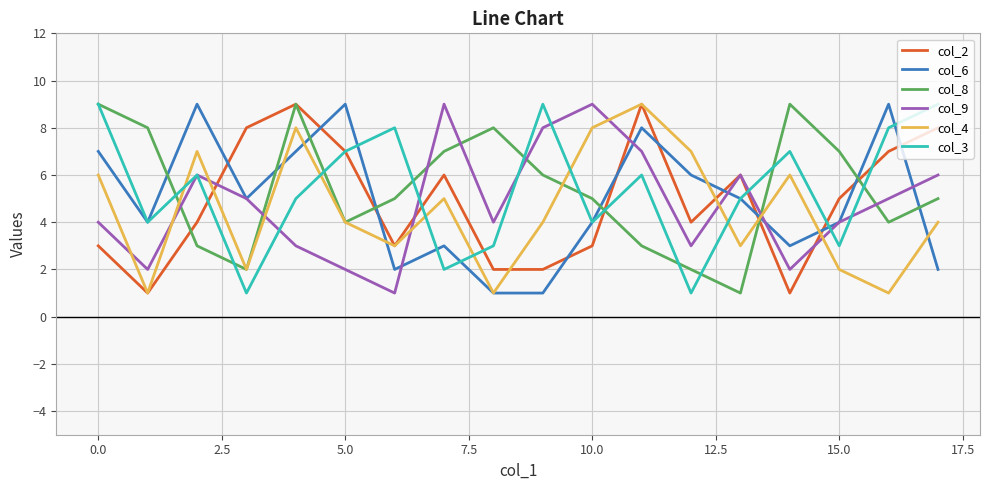

Which series ends up on top after the final intersection of col_9 and col_4?

col_9